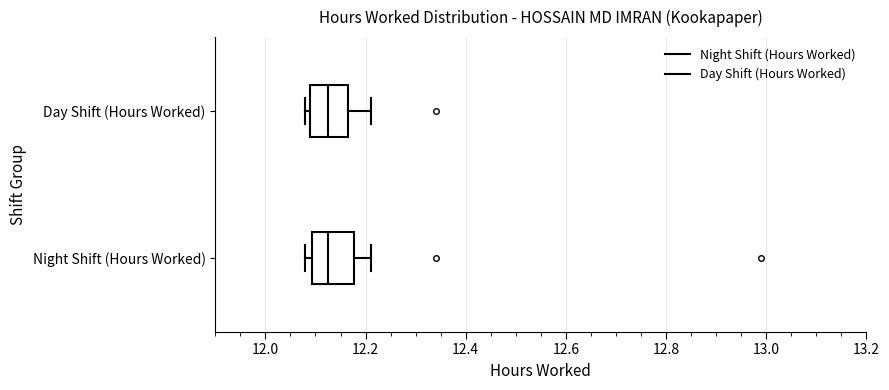

Reading bottom to top, read every box against the x-axis: the position of its median line, the range the box covers, and the ends of its whiskers. The values are not printed on the chart, so give them approximately, as read against the axis.

Night Shift (Hours Worked): median 12.12, box 12.10 to 12.18, whiskers 12.08 to 12.22
Day Shift (Hours Worked): median 12.12, box 12.10 to 12.16, whiskers 12.08 to 12.22